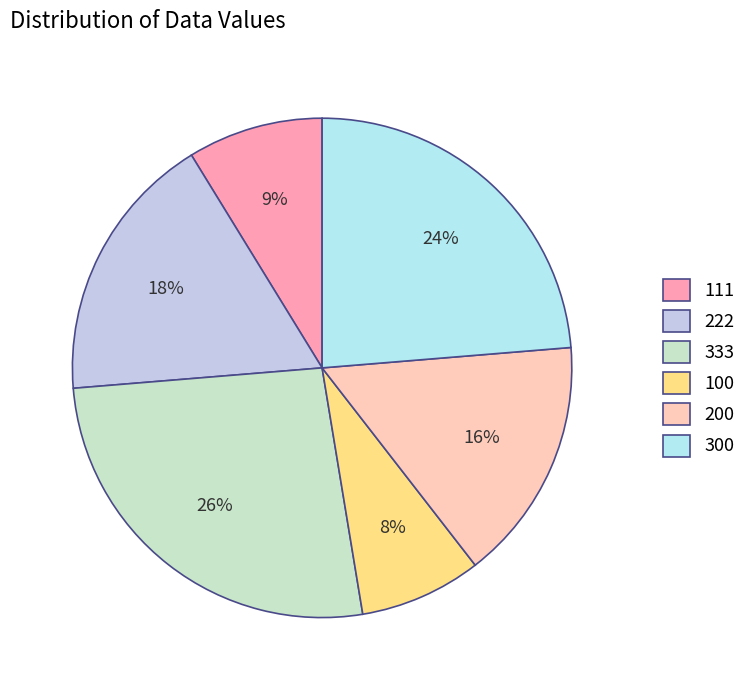

How many slices are in this pie chart?

6